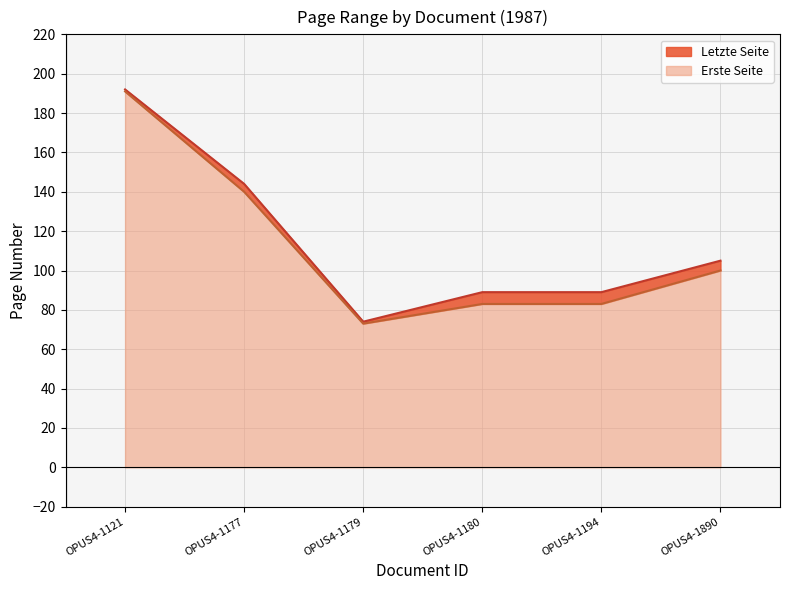

At OPUS4-1194, list the series in order from smallest to largest.

Erste Seite, Letzte Seite